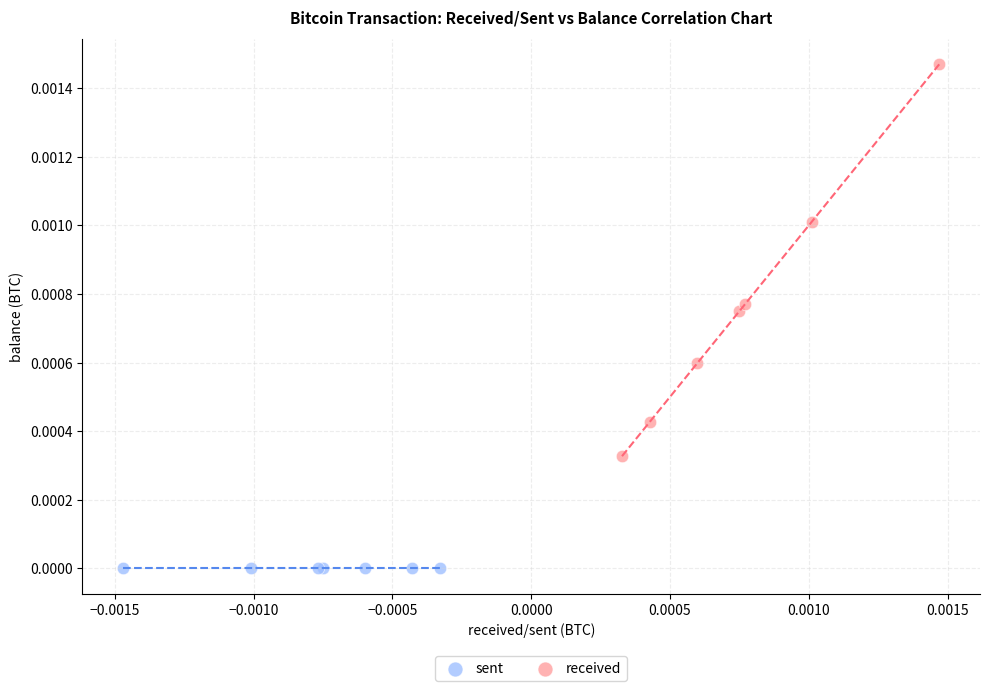

Which series reaches the maximum Y coordinate?

received